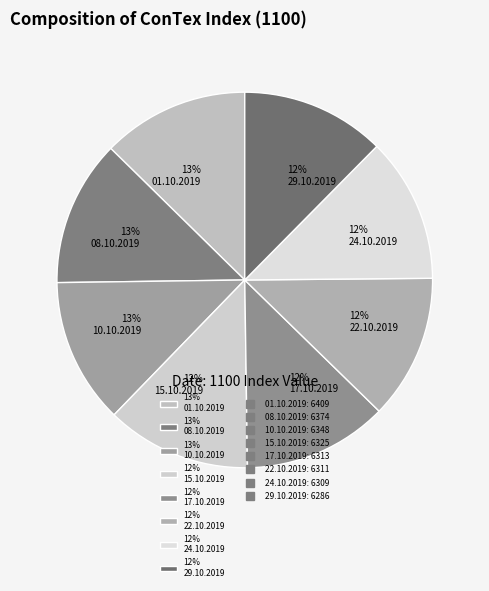

How many slices are in this pie chart?

8